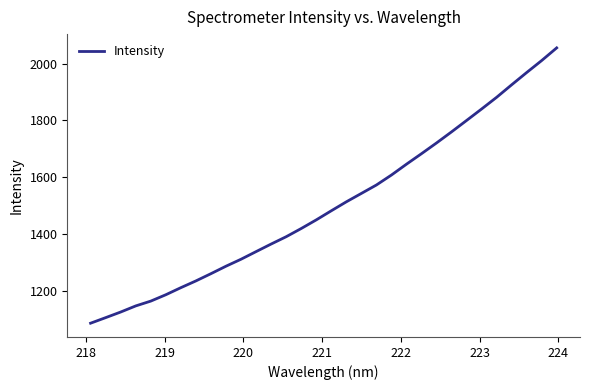

What is the maximum value shown in the chart?

2055.3